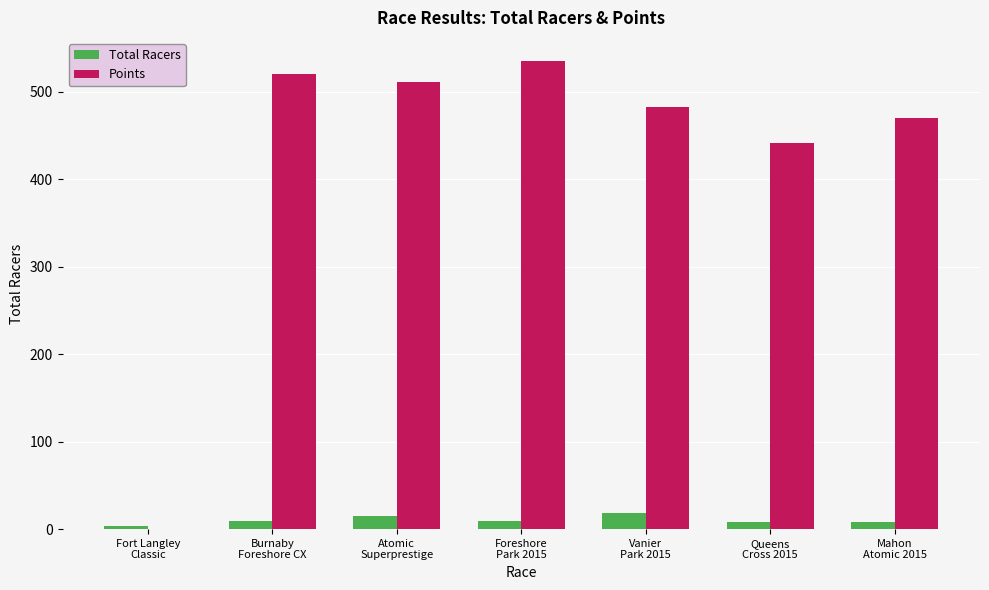

Which series has the widest spread of values?

Points